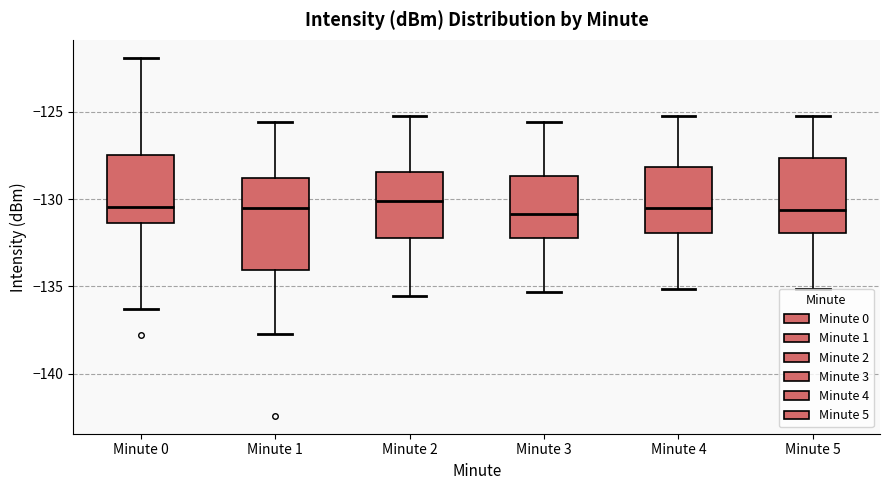

Where does the median line of the box for Minute 2 sit on the y-axis? The values are not printed on the chart, so give them approximately, as read against the axis.

-130.0